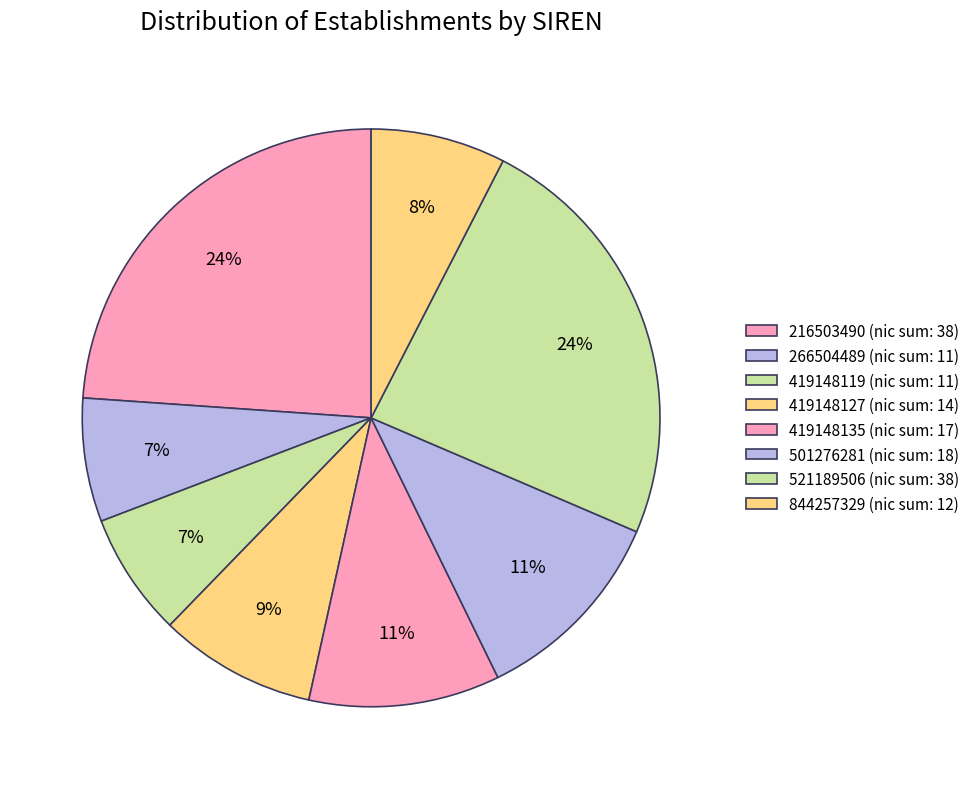

What is the smallest slice in the pie chart?

266504489